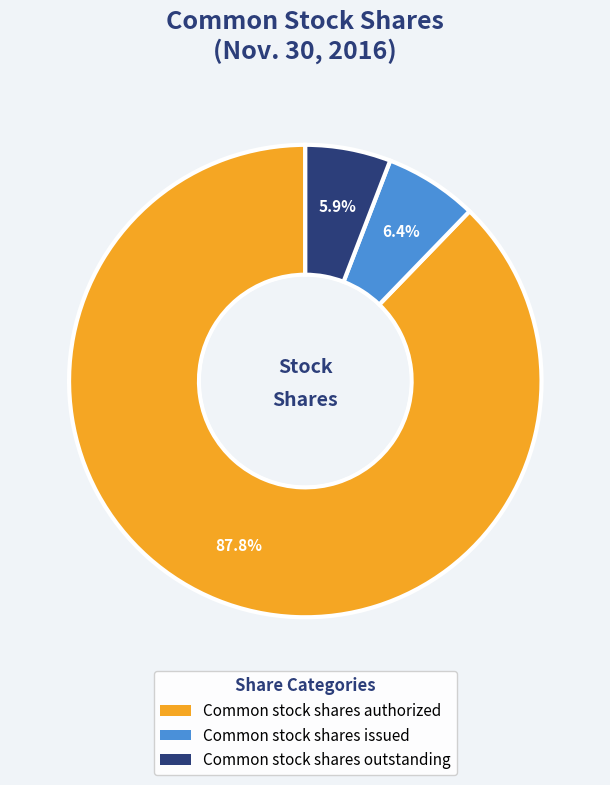

Do Common stock shares issued and Common stock shares authorized together represent more than half of the pie?

Yes